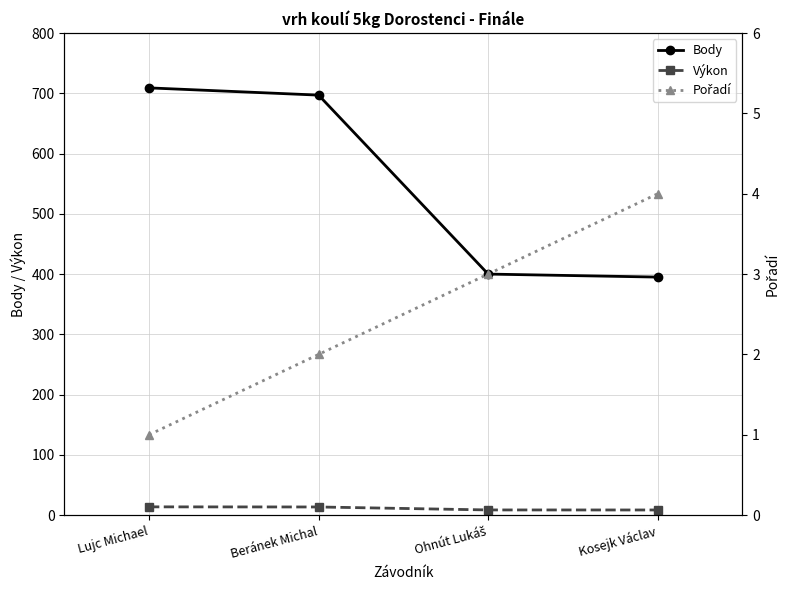

What is the difference between the maximum and minimum values in the Body series?

314.0